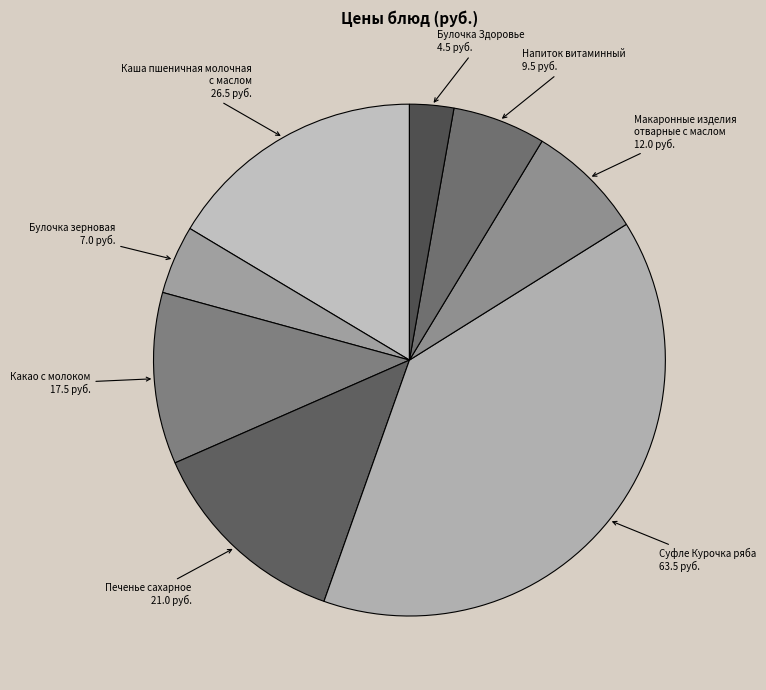

Is it true that Какао с молоком is 1% of the pie?

False